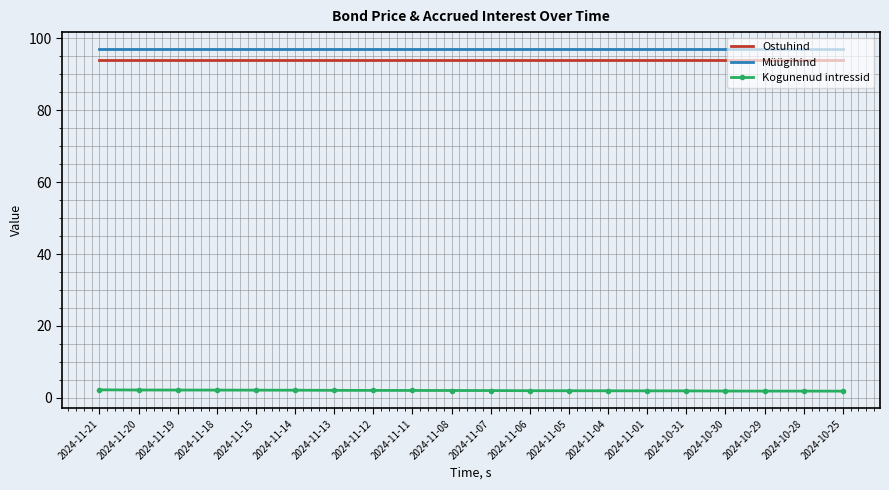

The Ostuhind series shows 94.0 at 2024-10-30. True or false?

True